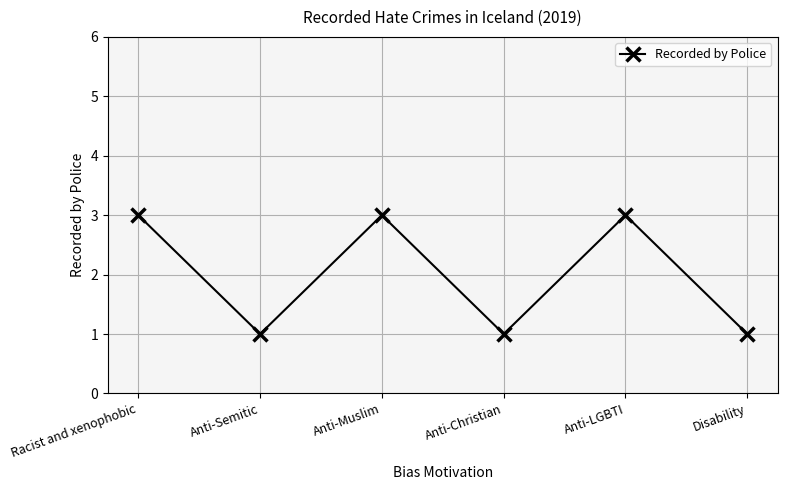

What is the difference between the maximum and second lowest values?

2